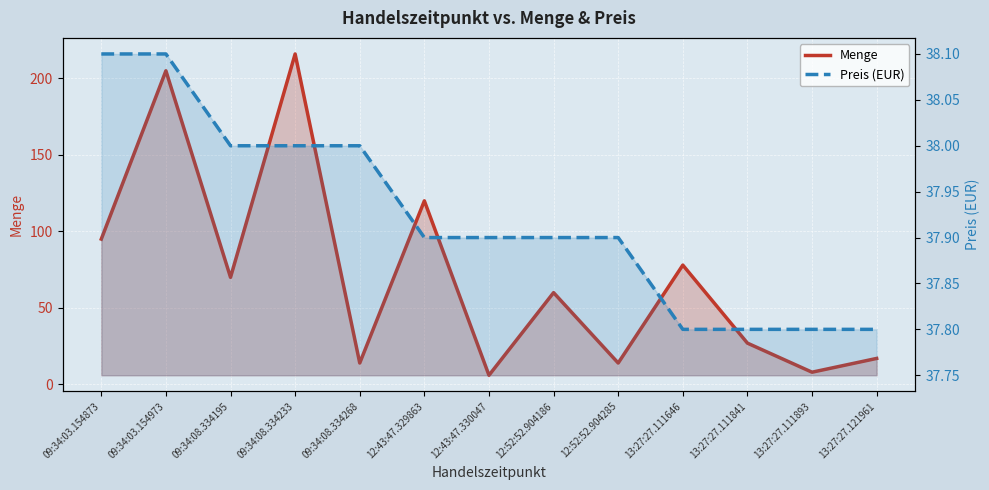

Where do Preis (EUR) and Menge first cross each other?

09:34:08.334233 and 09:34:08.334268